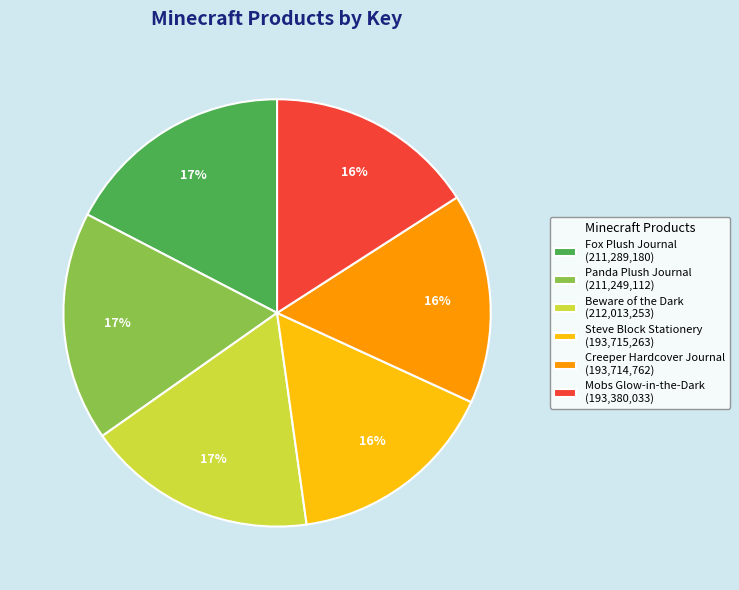

The Steve Block Stationery slice represents 6% of the pie. True or false?

False